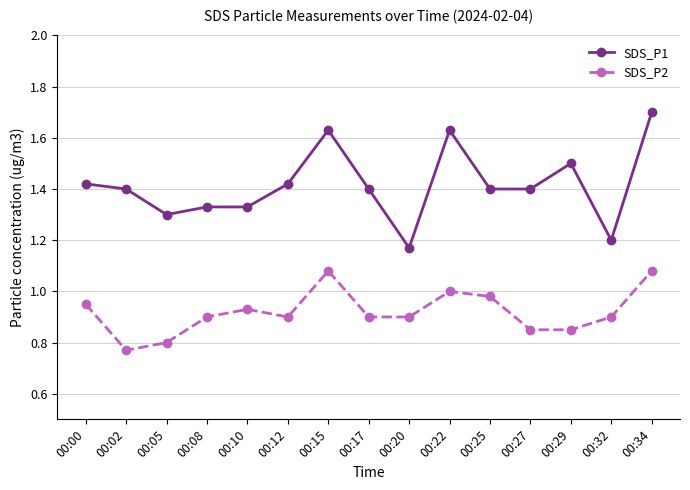

At which category does SDS_P2 reach its first local peak?

00:10